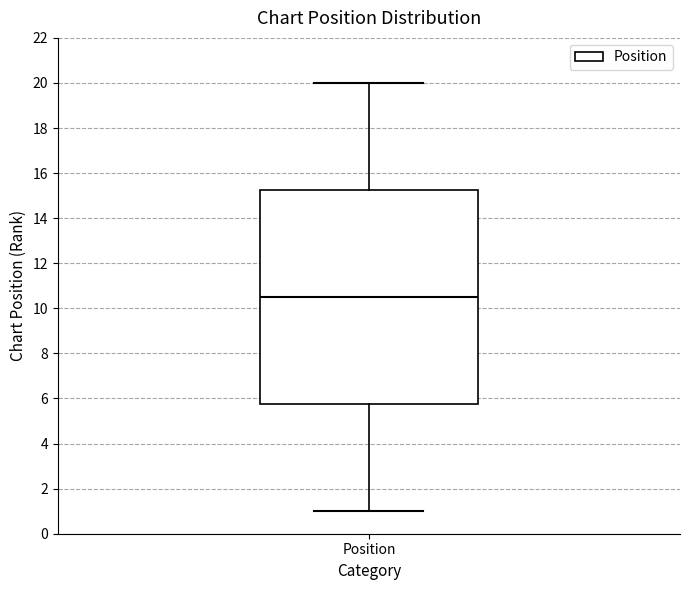

Where is the lower edge of the box for Position on the y-axis? The values are not printed on the chart, so give them approximately, as read against the axis.

5.8